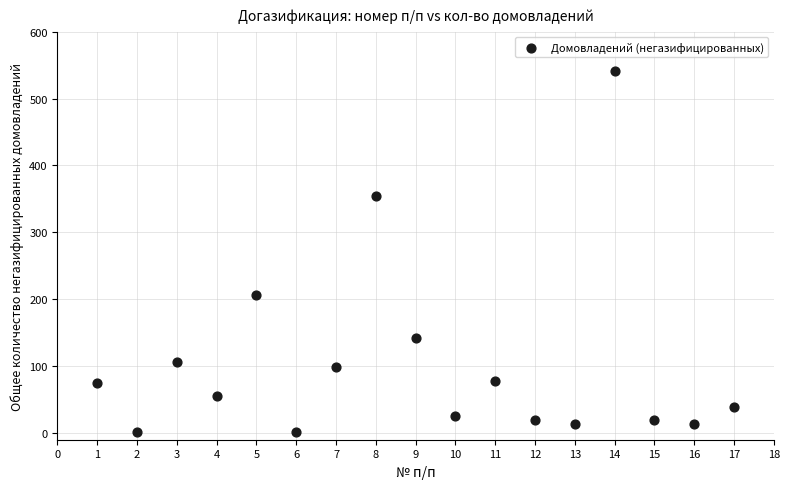

What Y value in the scatter plot is closest to 271?

206